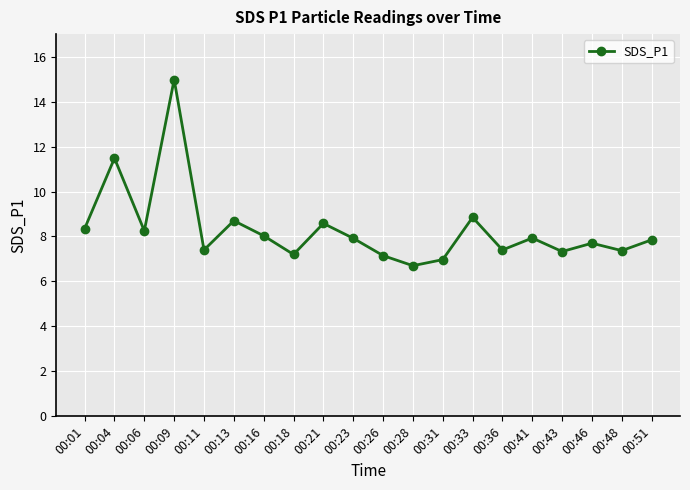

How many lines are shown in the chart?

1